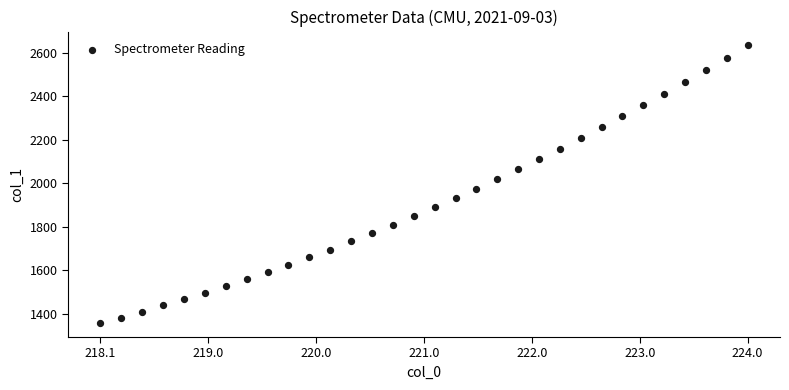

What is the range of Y values (max minus min)?

1275.7